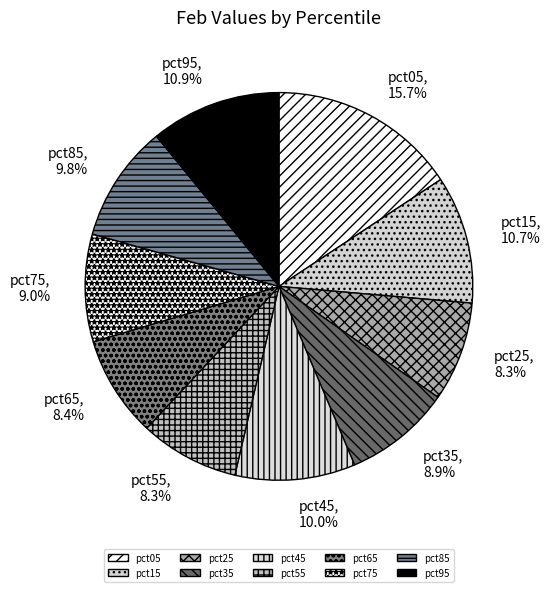

Between pct65, 8.4% and pct45, 10.0%, which is larger?

pct45, 10.0%